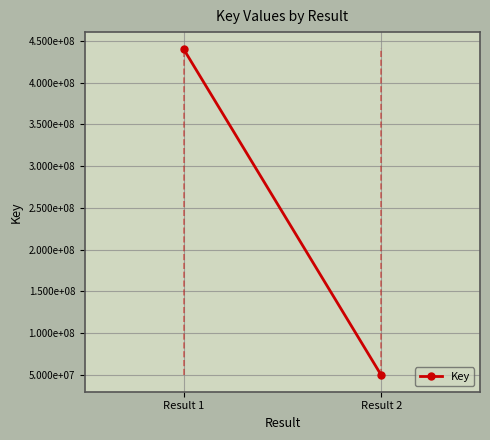

What is the value of the 1st point from the left?

439985674